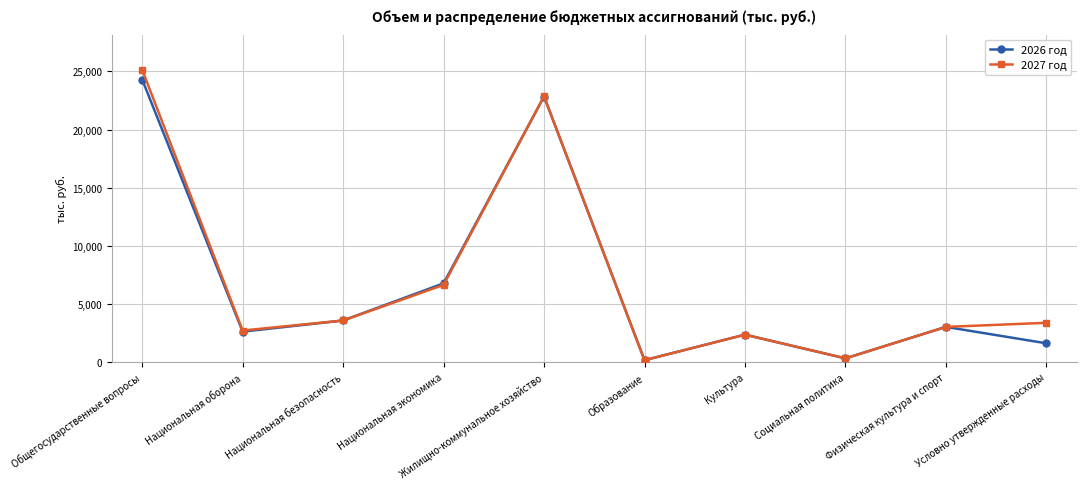

Where is 2027 год nearest to the value 12651?

Национальная экономика